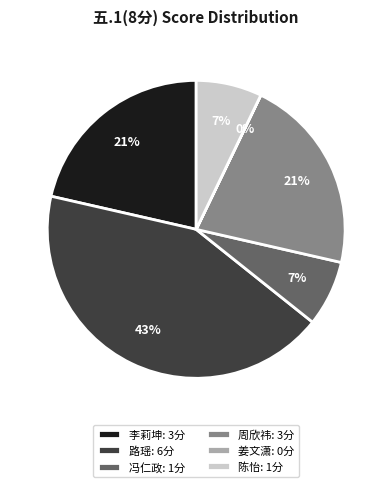

To the nearest percent, what is the average slice percentage?

17%